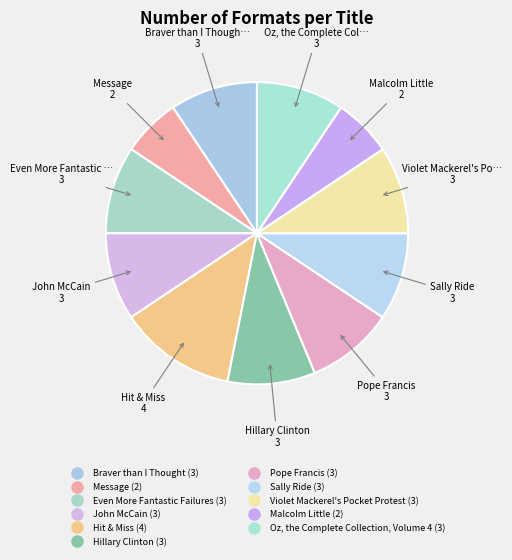

Count the number of slices in the pie.

11